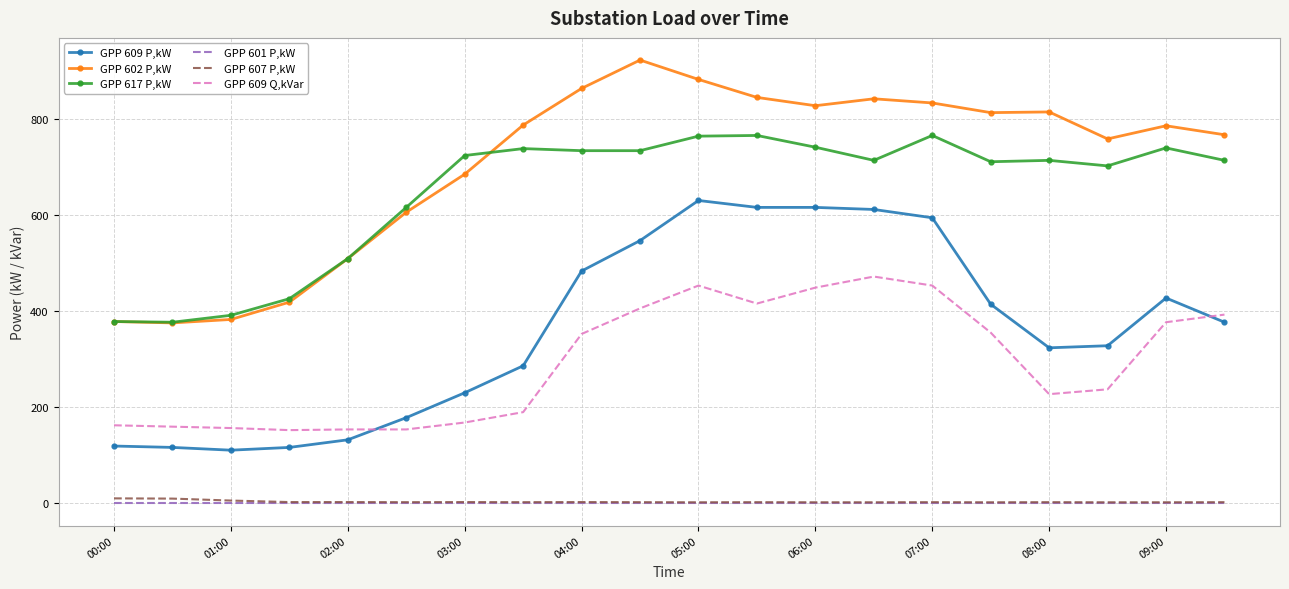

What are all the series names shown in the legend?

GPP 609 P,kW, GPP 602 P,kW, GPP 617 P,kW, GPP 601 P,kW, GPP 607 P,kW, GPP 609 Q,kVar